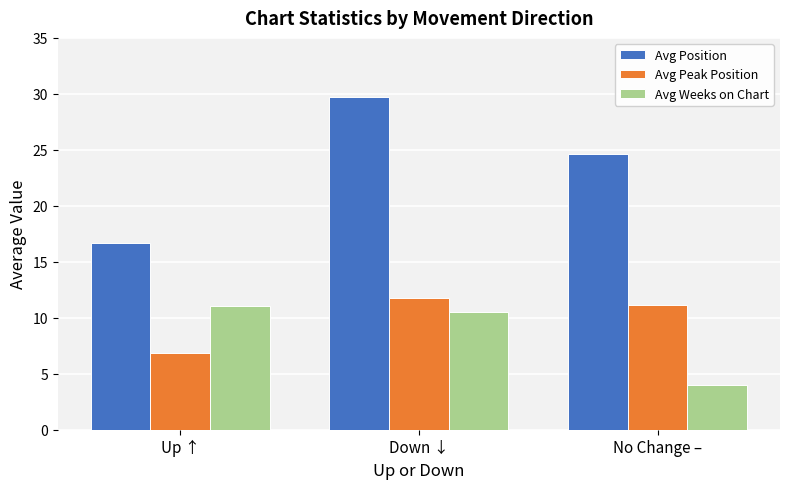

What is the label of the 2nd bar from the left?

Down ↓